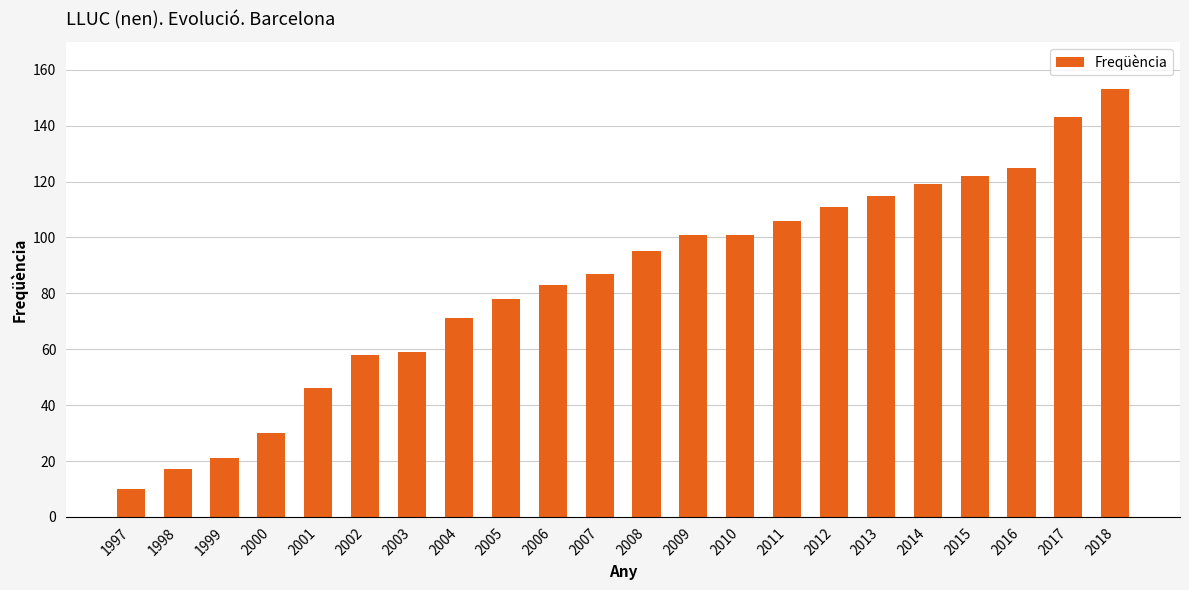

What value does the data have at 2014, to the nearest 50?

100